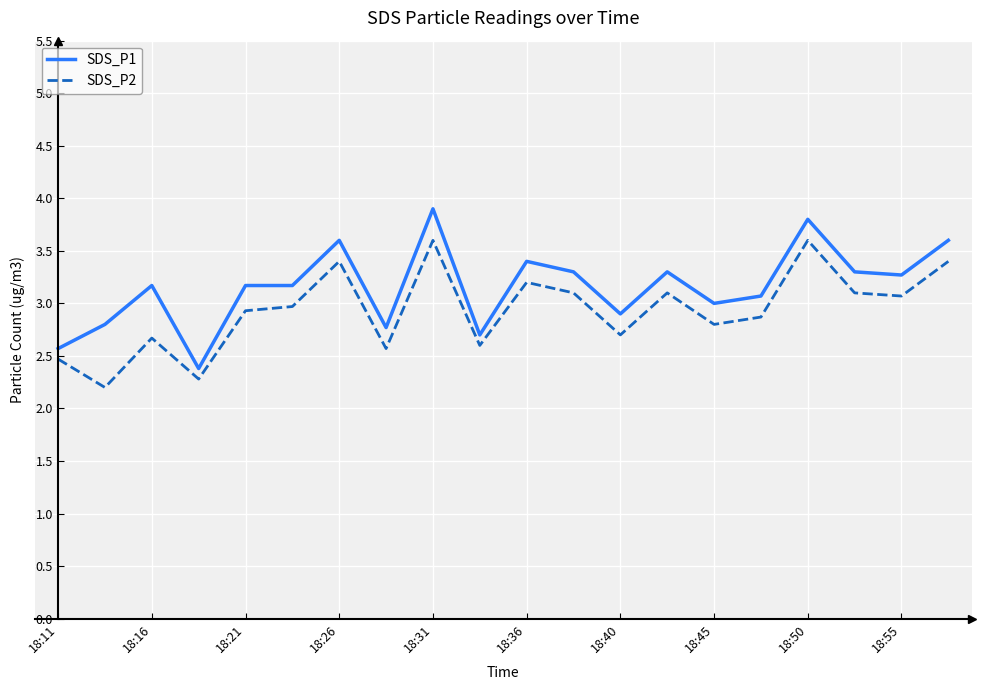

Reading left to right, extract all data points from this chart.

SDS_P1: 2.6	2.8	3.2	2.4	3.2	3.2	3.6	2.8	3.9	2.7	3.4	3.3	2.9	3.3	3.0	3.1	3.8	3.3	3.3	3.6
SDS_P2: 2.5	2.2	2.7	2.3	2.9	3.0	3.4	2.6	3.6	2.6	3.2	3.1	2.7	3.1	2.8	2.9	3.6	3.1	3.1	3.4